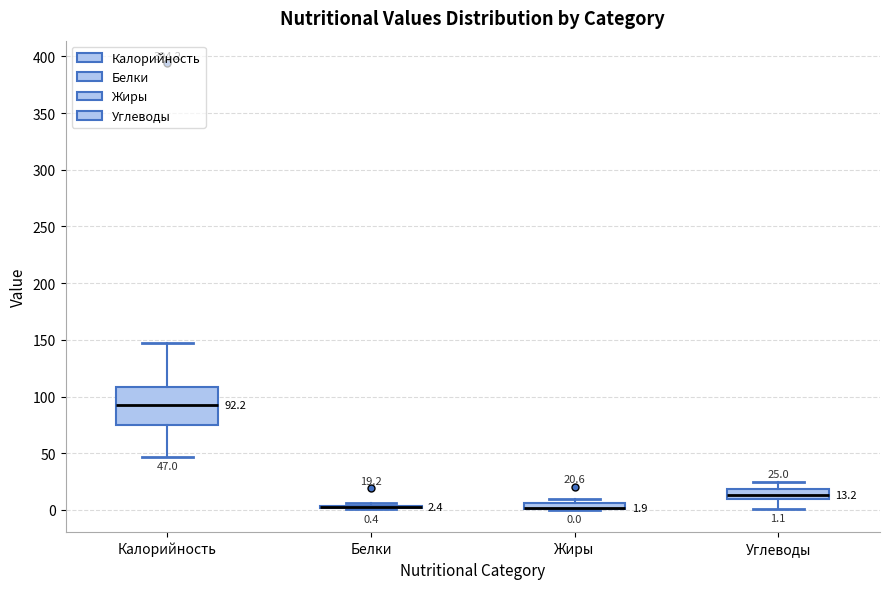

Which box is the tallest, from its lower edge to its upper edge?

Калорийность